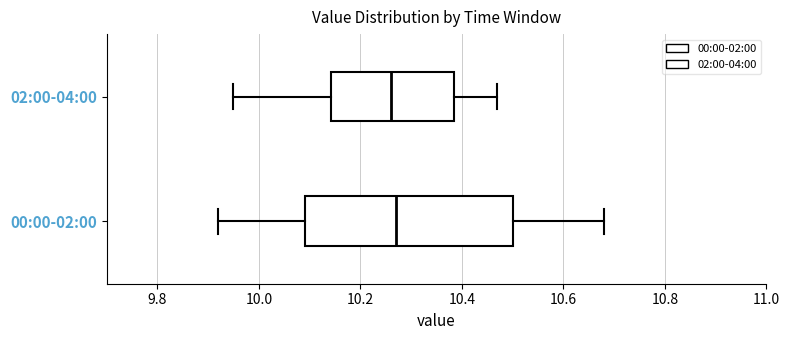

Reading bottom to top, transcribe this box plot: for each box, give where its median line is, the range the box spans, and where its two whiskers end, as read against the x-axis. The values are not printed on the chart, so give them approximately, as read against the axis.

00:00-02:00: median 10.28, box 10.10 to 10.50, whiskers 9.92 to 10.68
02:00-04:00: median 10.26, box 10.14 to 10.38, whiskers 9.96 to 10.48